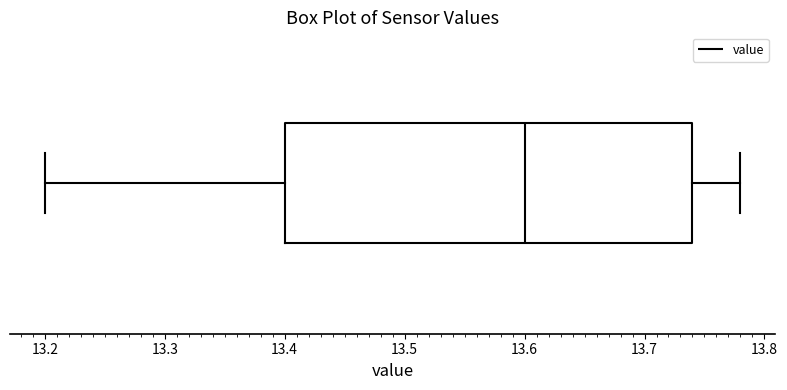

Read this box plot against the x-axis: the position of the median line, the range covered by the box, and the ends of both whiskers. The values are not printed on the chart, so give them approximately, as read against the axis.

median 13.60, box 13.40 to 13.74, whiskers 13.20 to 13.78